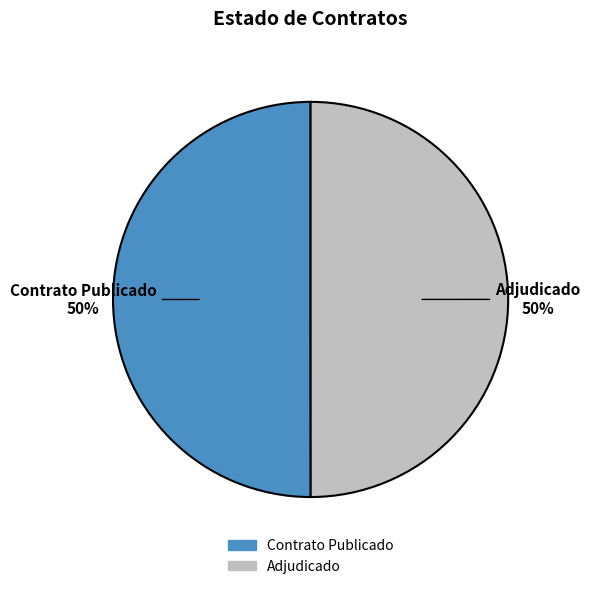

To the nearest percent, what is the average slice percentage?

50%